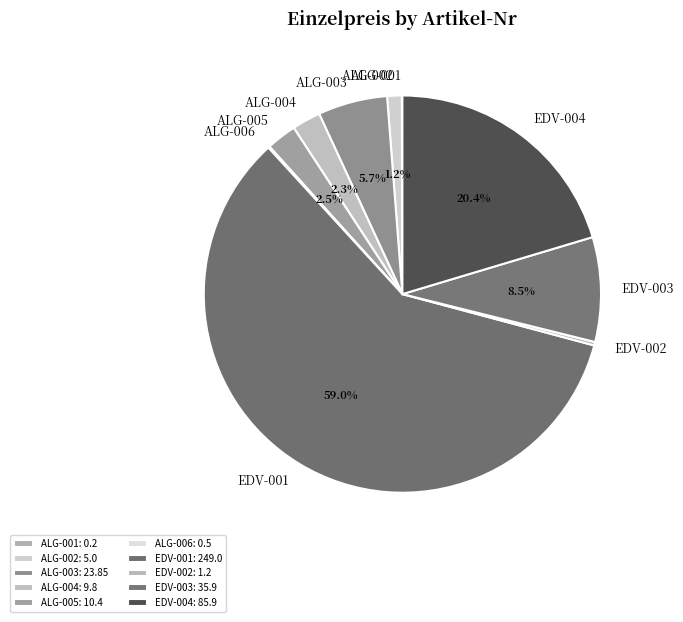

To the nearest percent, what is the difference between the largest and smallest slice percentages?

59%